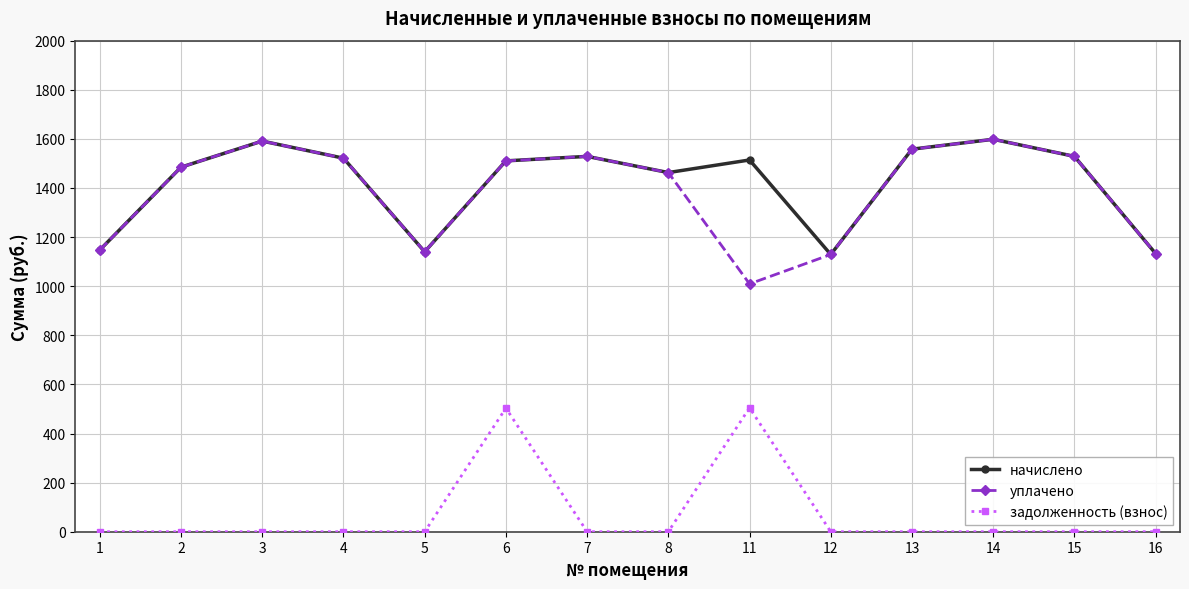

At which label does уплачено first exceed 1510?

3